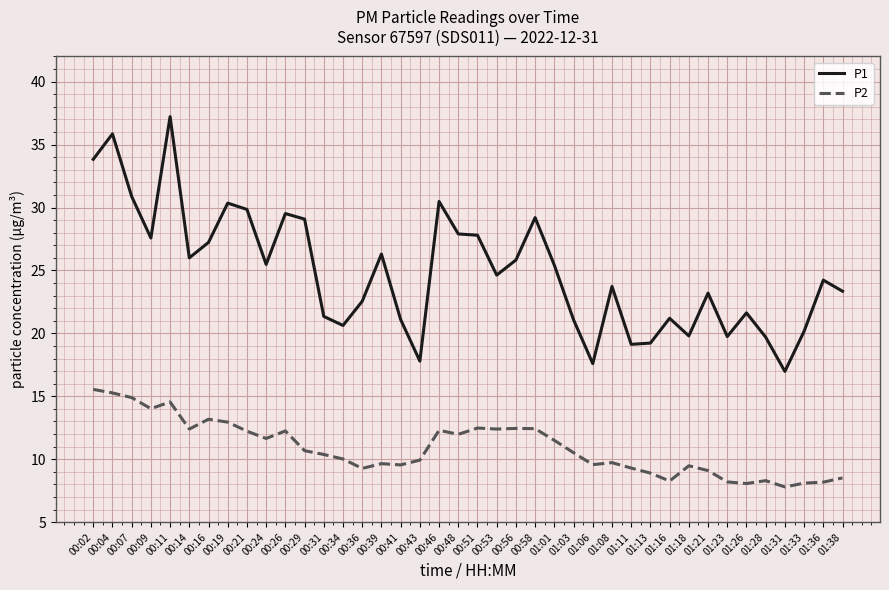

Which series has the widest spread of values?

P1